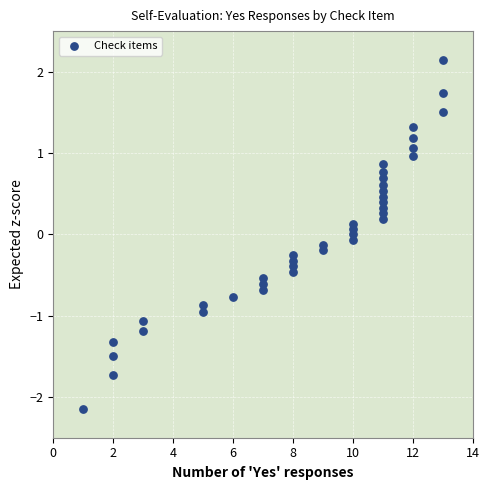

What is the range of Y values (max minus min)?

4.3